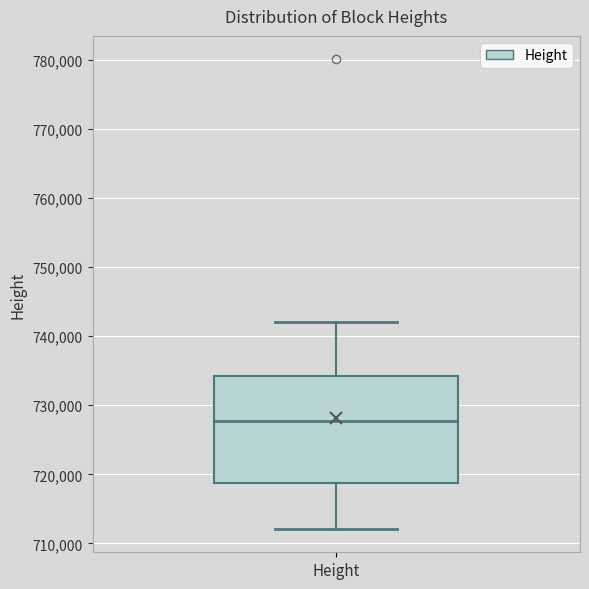

Transcribe this box plot: give where the median line is, the range the box spans, and where the two whiskers end, as read against the y-axis. The values are not printed on the chart, so give them approximately, as read against the axis.

median 728000, box 719000 to 734000, whiskers 712000 to 742000